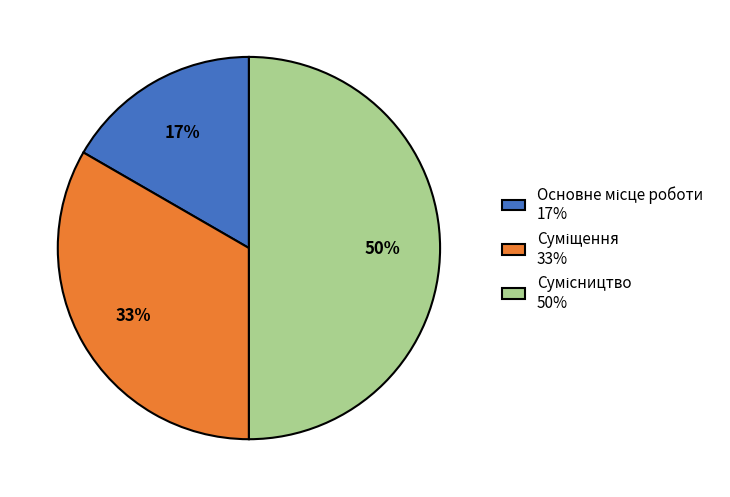

To the nearest percent, what is the difference between the largest and smallest slice percentages?

33%